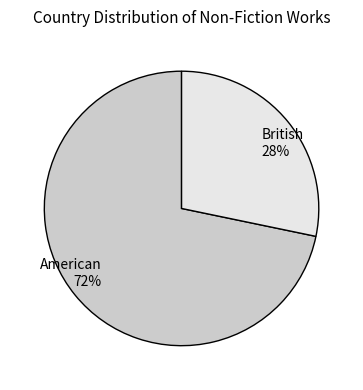

Which category has the smallest portion of the pie?

British